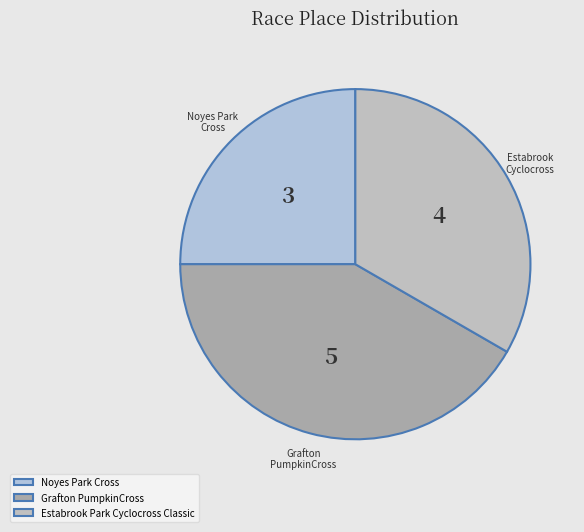

To the nearest percent, what is the difference between the largest and smallest slice percentages?

17%